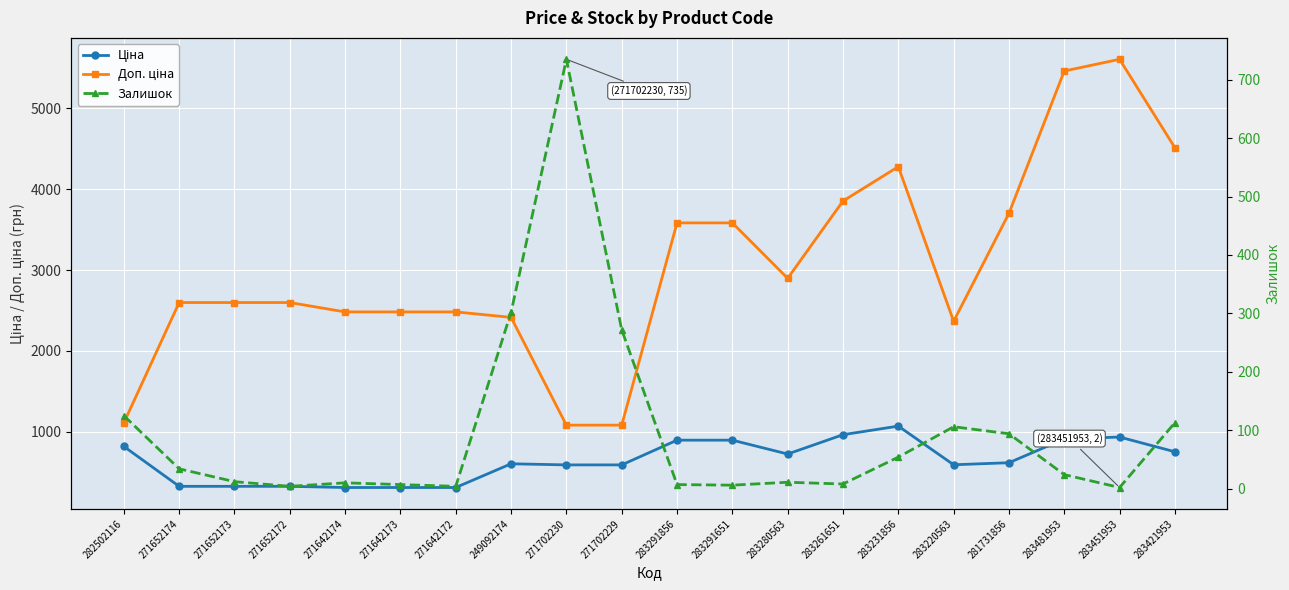

Reading left to right, extract all data points from this chart.

Ціна: 818.5	324.8	324.8	324.8	310.3	310.3	310.3	603.7	589.9	589.9	895.9	895.9	724.5	963.5	1069.8	591.6	617.0	910.4	934.5	752.2
Доп. ціна: 1109.2	2598.3	2598.3	2598.3	2482.4	2482.4	2482.4	2414.8	1081.7	1081.7	3583.6	3583.6	2897.8	3854.0	4279.1	2366.5	3701.9	5462.3	5607.2	4513.3
Залишок: 125.0	34.0	12.0	4.0	10.0	7.0	4.0	302.0	735.0	272.0	7.0	6.0	11.0	8.0	54.0	106.0	94.0	24.0	2.0	113.0